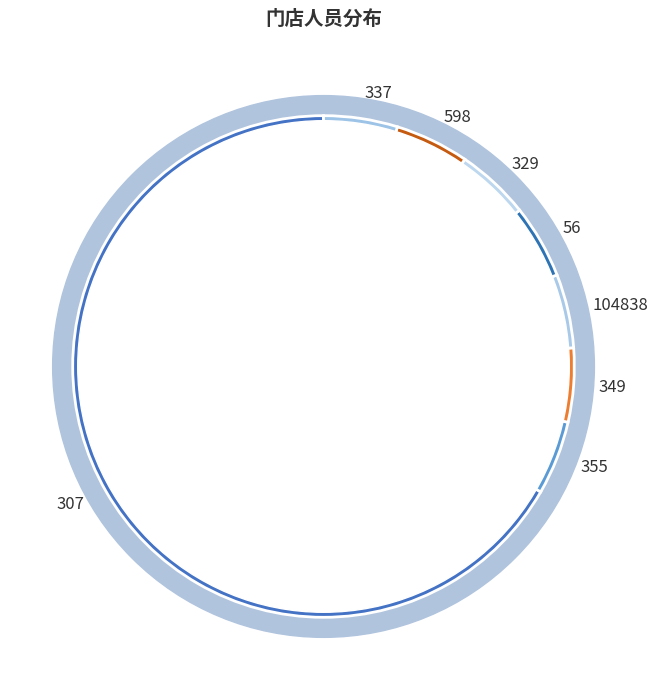

Is it true that 329 is 13% of the pie?

False